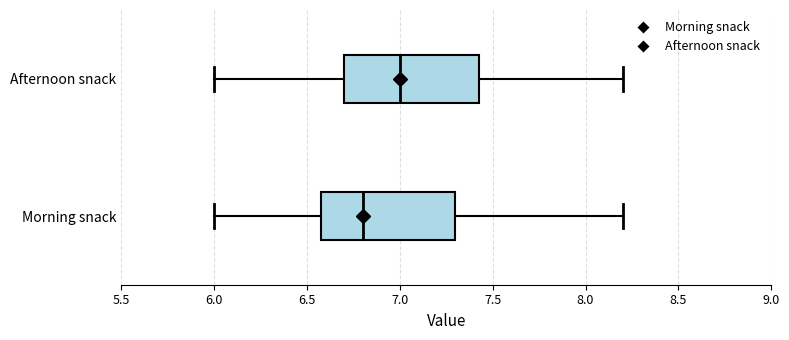

Which box has the furthest to the left median line?

Morning snack